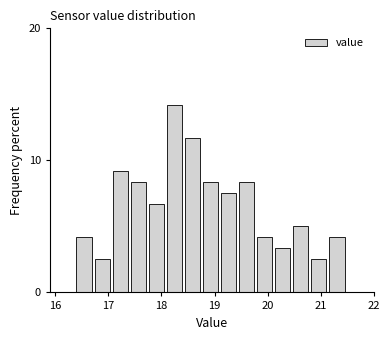

Around what value on the x-axis is the tallest bar? Give the approximate position of its centre, as read against the axis.

18.2